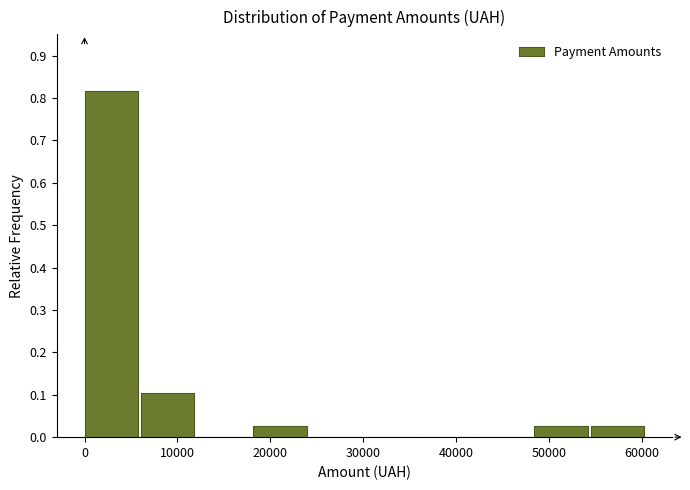

What is the height of the bar covering 18000 to 24000 on the x-axis? Neither the bar edges nor the heights are printed on the chart, so give them approximately, as read against the axes.

0.03